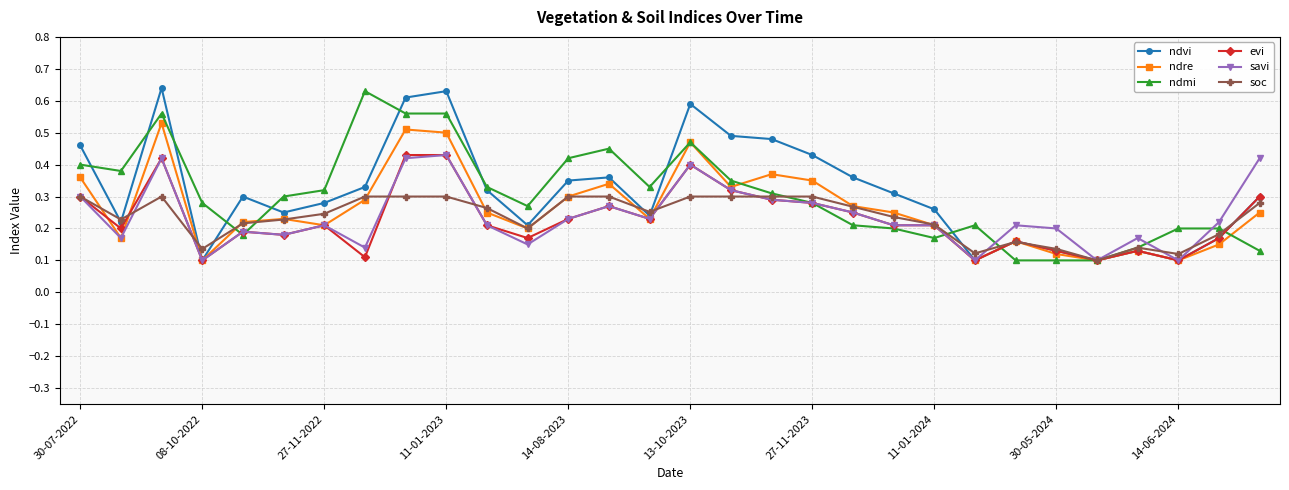

Count the savi values in the range 0 to 1.

30